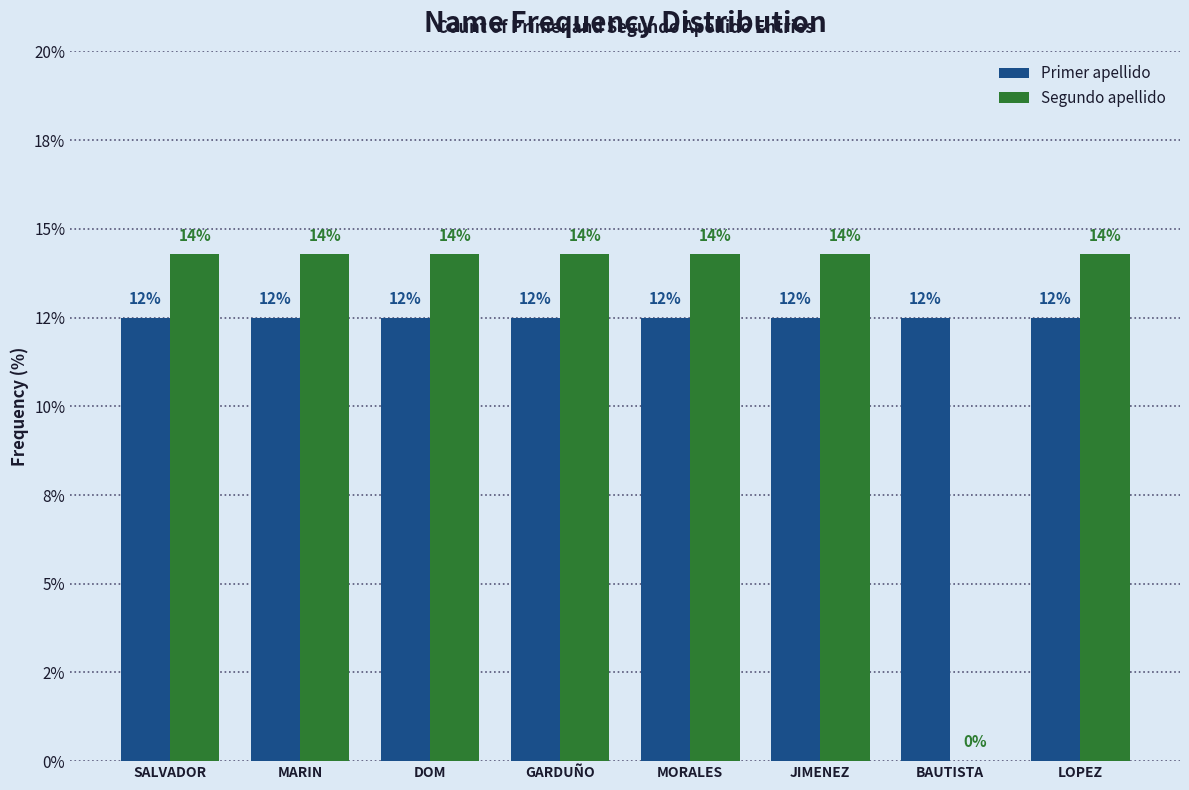

List the series in order of their peak value, highest first.

Segundo apellido, Primer apellido